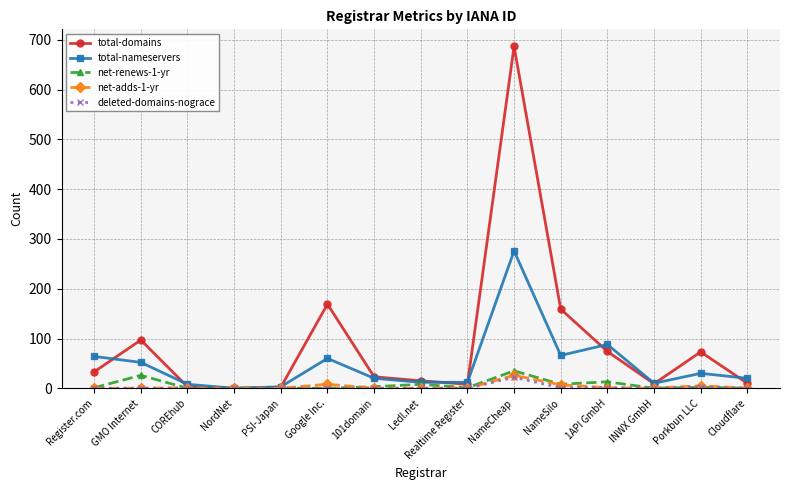

At which label does net-adds-1-yr reach its peak?

NameCheap